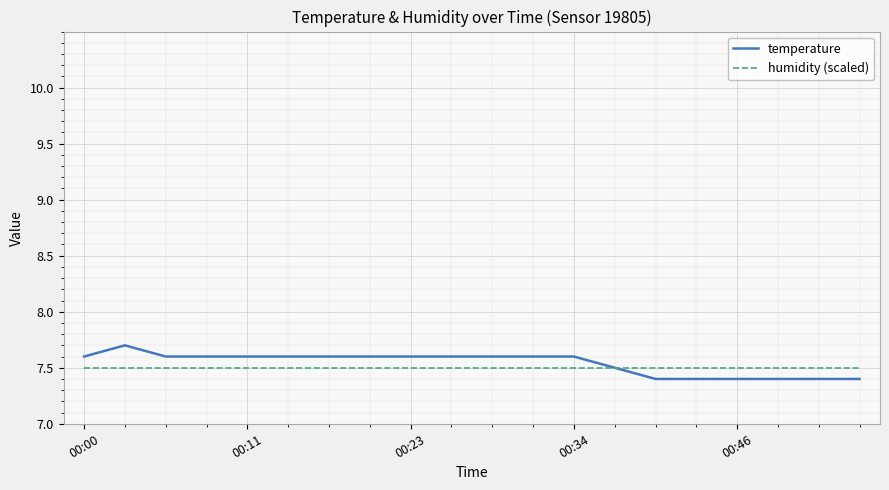

List the series in order of their peak value, highest first.

temperature, humidity (scaled)